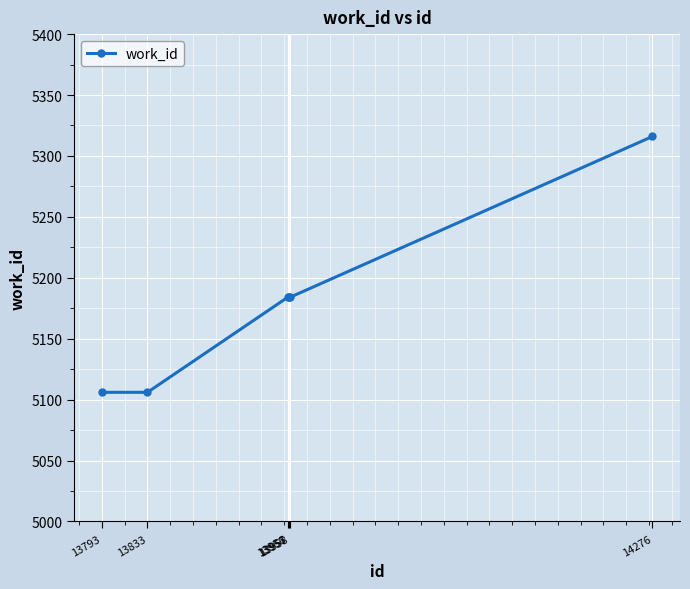

The value at 13833 is 5106. True or false?

True